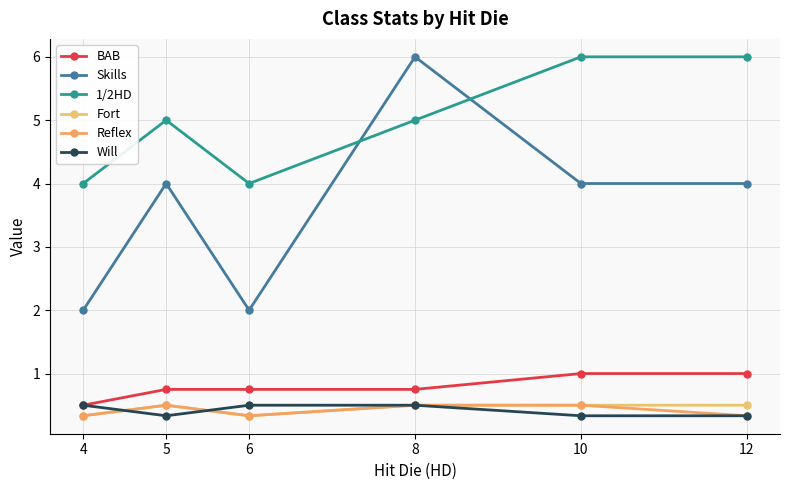

How many interior local valleys does the Skills series have?

1